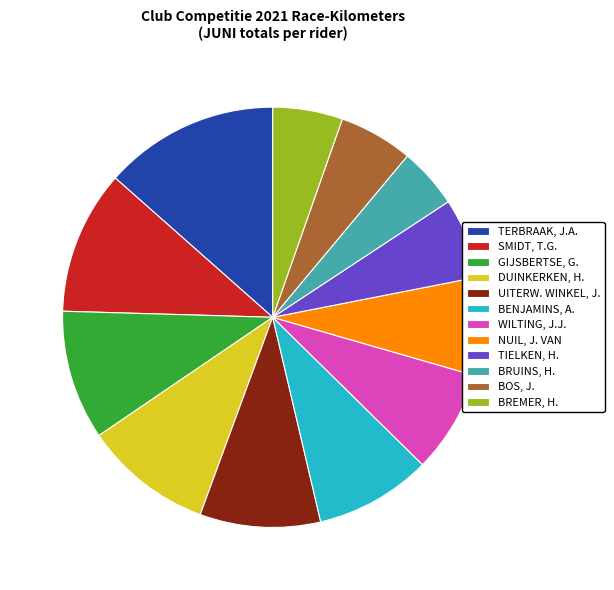

How many slices are in this pie chart?

12